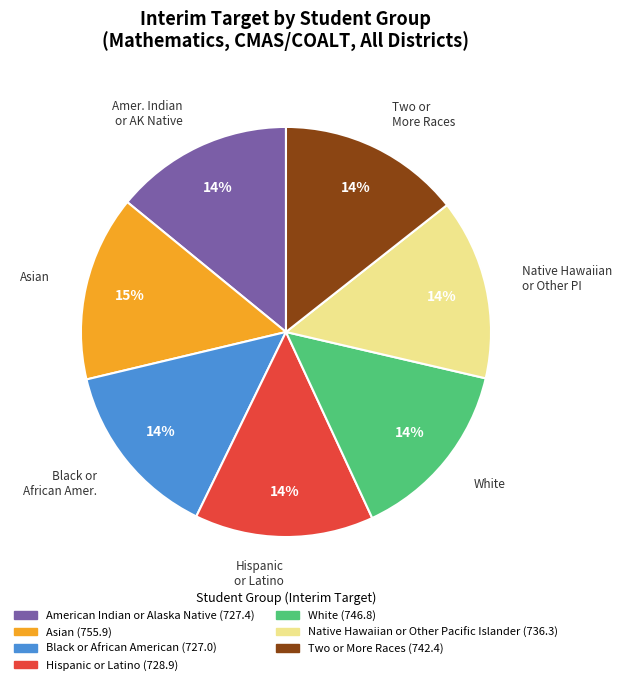

Does Hispanic or Latino represent more than half of the total?

No